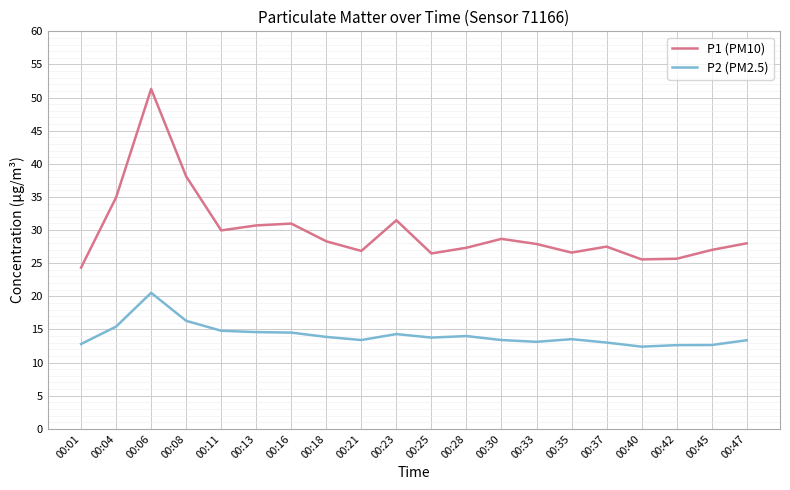

Which series has the widest spread of values?

P1 (PM10)